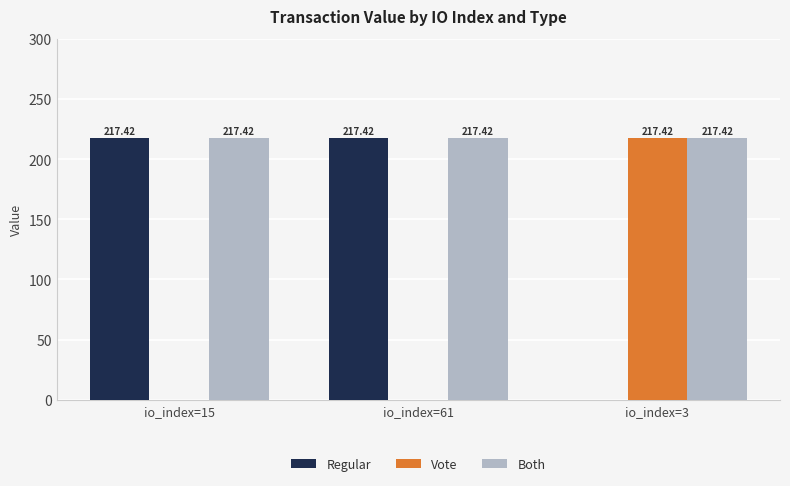

Which series has the largest total across all categories?

Both